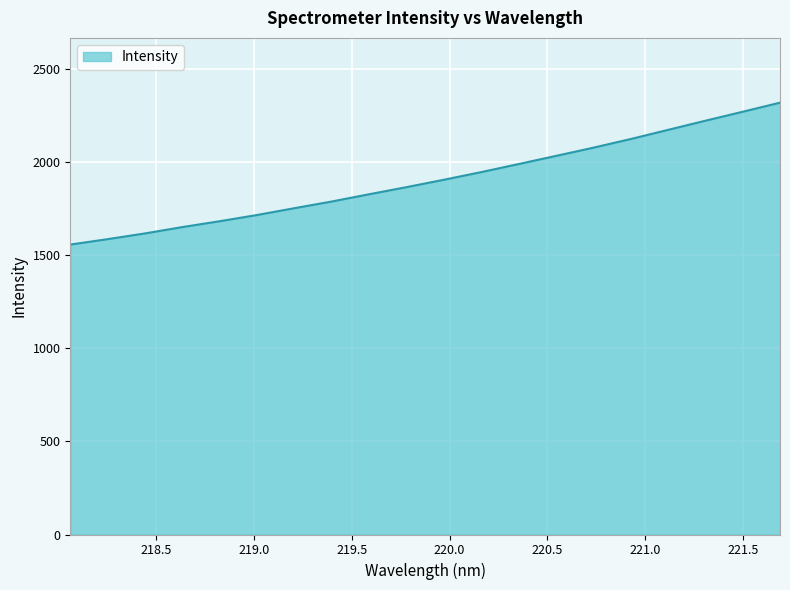

What is the greatest value displayed?

2319.8